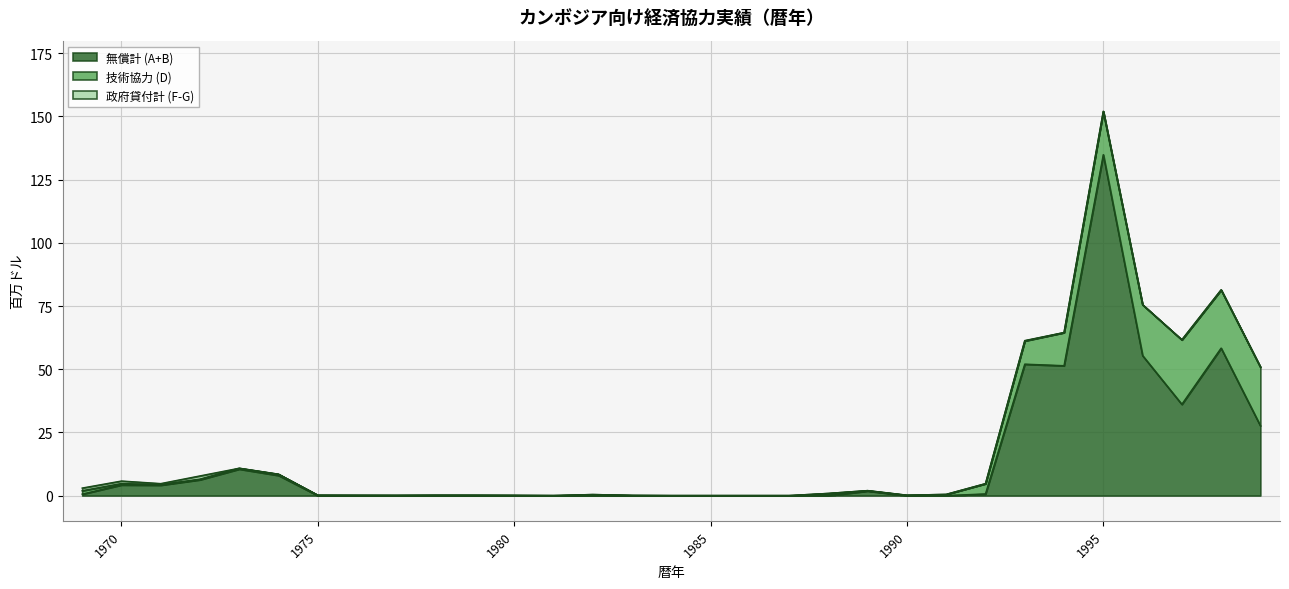

Is it true that 政府貸付計 (F-G) equals 1.0 at 1970?

True